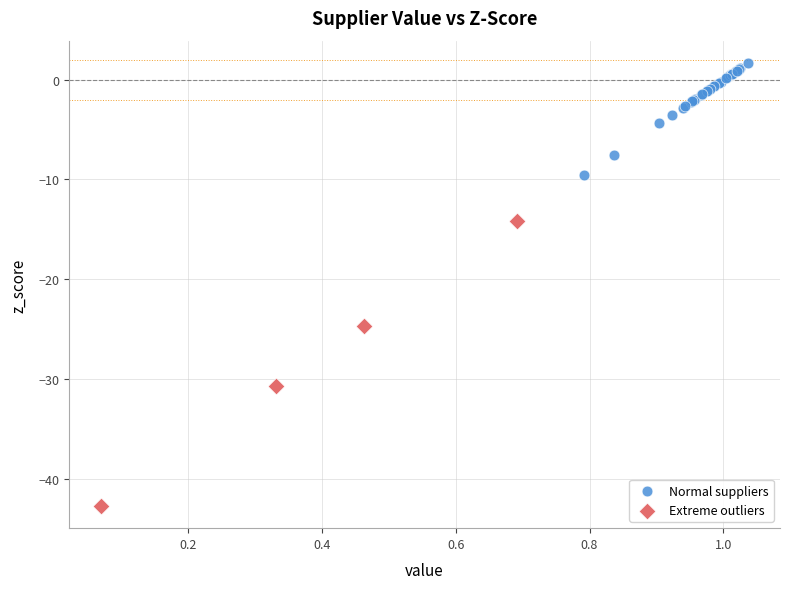

Which series reaches the minimum Y coordinate?

Extreme outliers